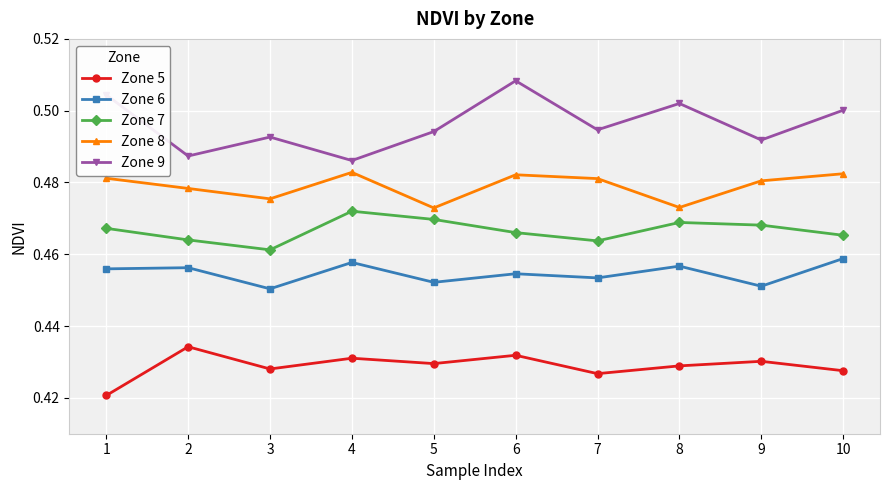

Which category has the highest value in the Zone 9 series?

6